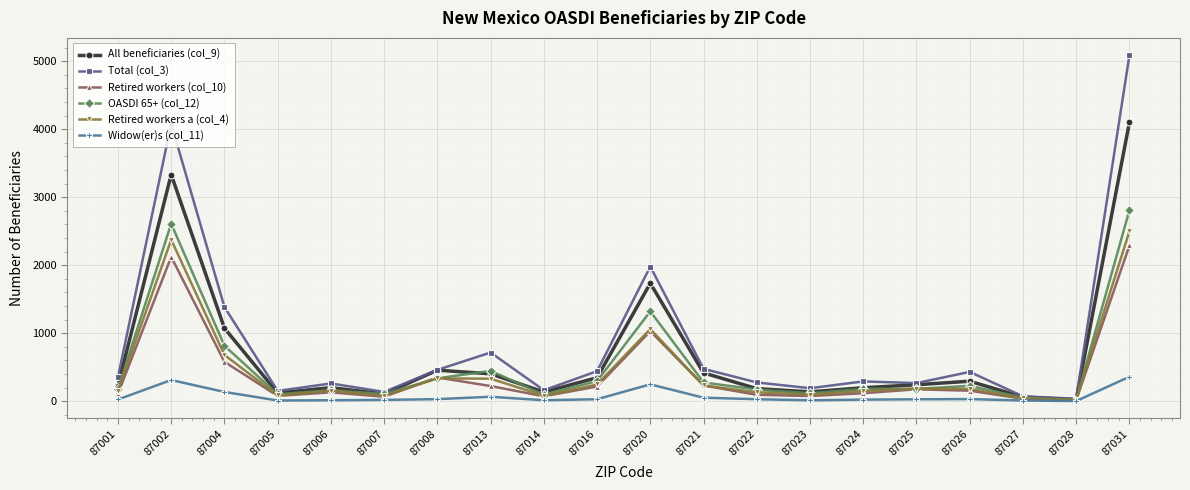

Which category has the highest value across all series?

87031